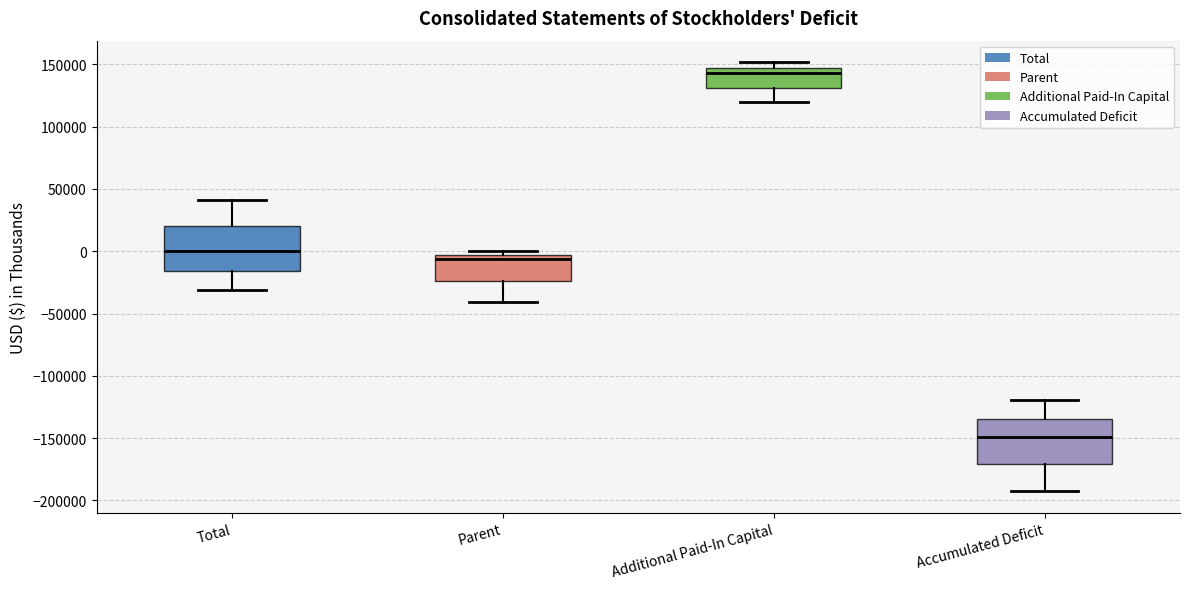

Which box's median line is the lowest?

Accumulated Deficit